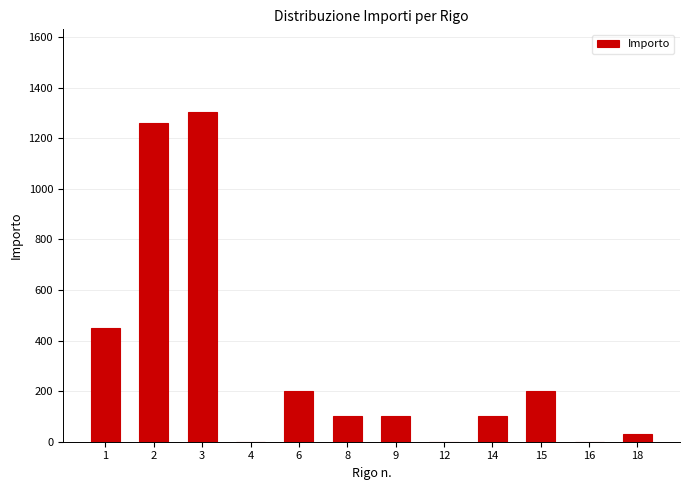

Reading right to left, what are all the values shown in this chart?

18=30	16=0	15=200	14=100	12=0	9=100	8=100	6=200	4=0	3=1305	2=1260	1=450